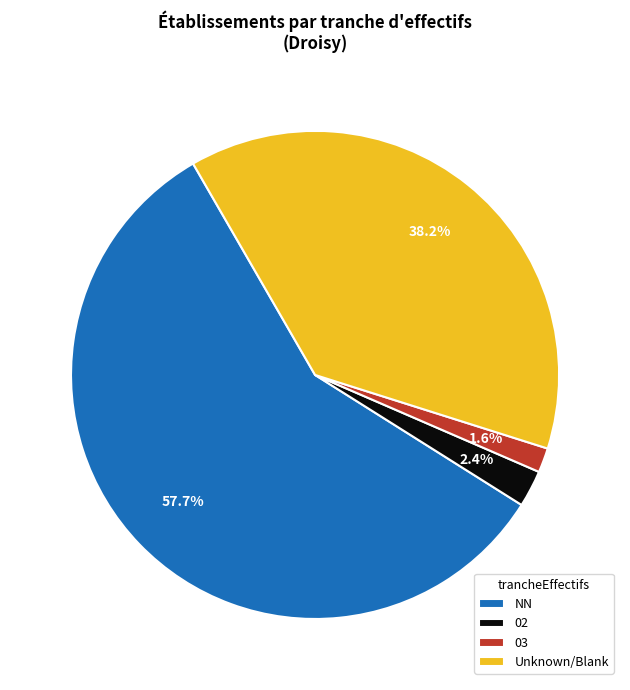

Rank the categories by value from lowest to highest.

03, 02, Unknown/Blank, NN